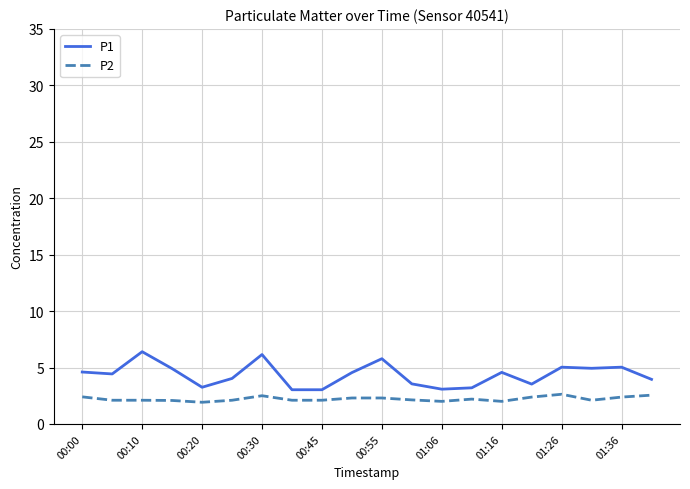

List the series in order of their peak value, highest first.

P1, P2